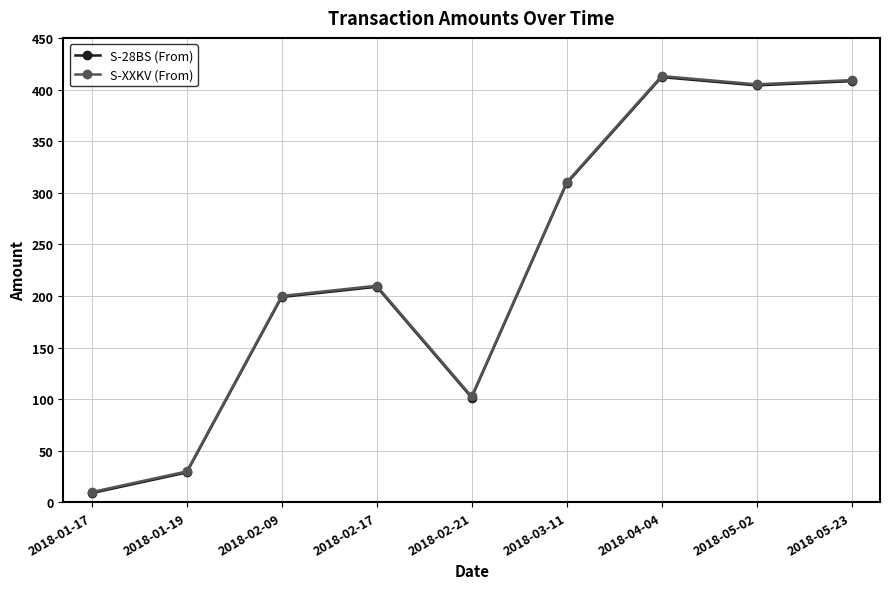

What is the spread (max minus min) of values at 2018-05-23?

1.0